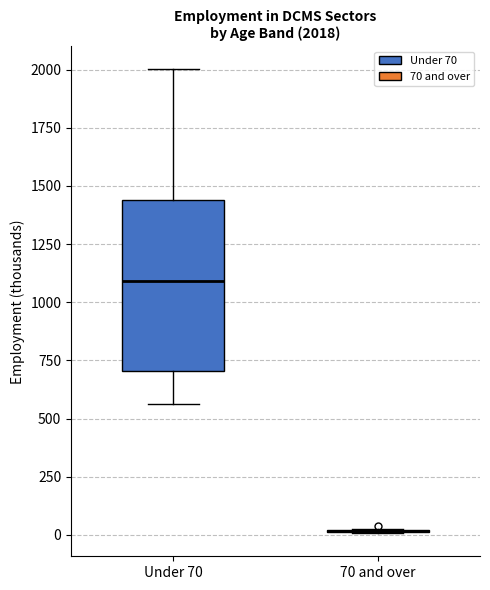

Which box is the tallest, from its lower edge to its upper edge?

Under 70